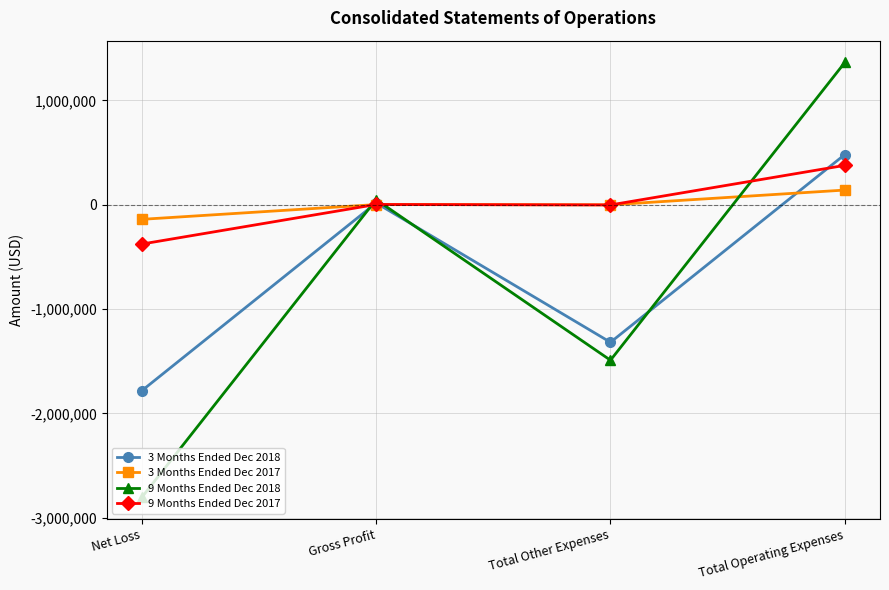

Does the chart have visible grid lines?

Yes